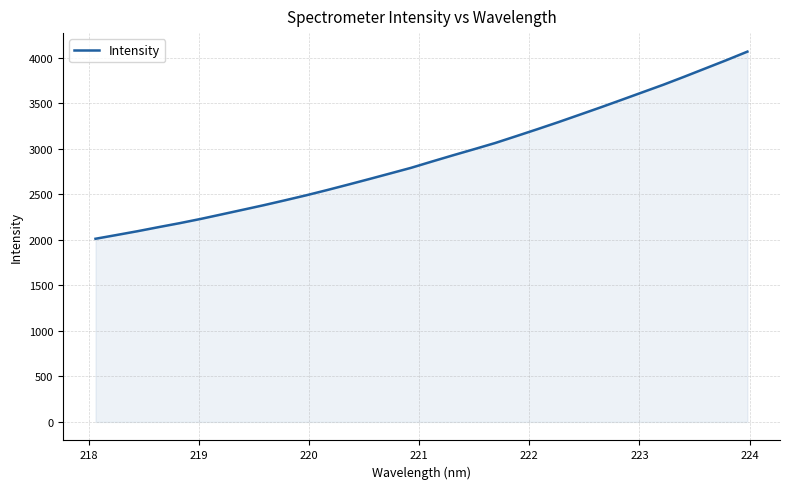

Reading right to left, transcribe all the data shown in this chart.

4068.7	3974.8	3884.2	3793.5	3705.2	3621.6	3538.0	3455.1	3374.3	3293.8	3216.1	3140.1	3065.0	2997.0	2930.3	2861.9	2792.3	2730.0	2668.1	2607.2	2547.4	2489.6	2435.1	2381.7	2331.1	2280.8	2230.7	2184.1	2140.5	2095.8	2053.8	2012.6